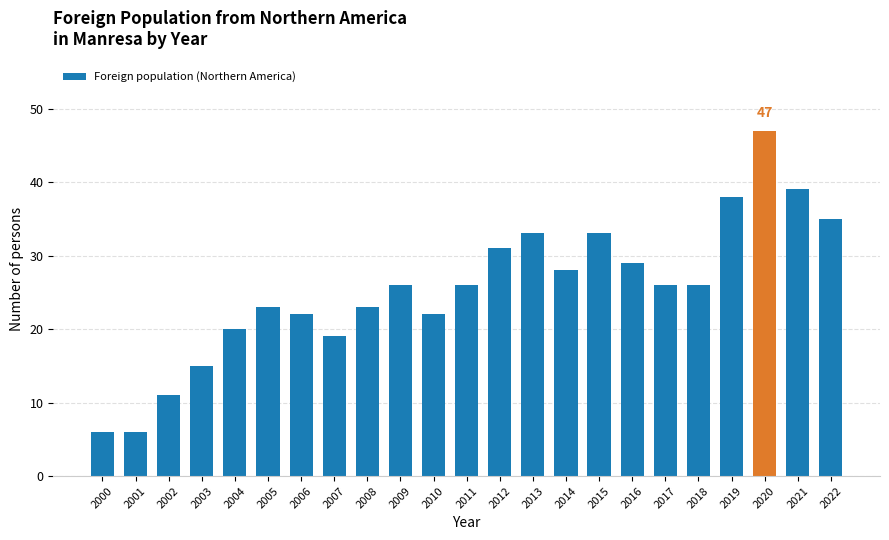

The chart shows a value of 2 at 2000. True or false?

False